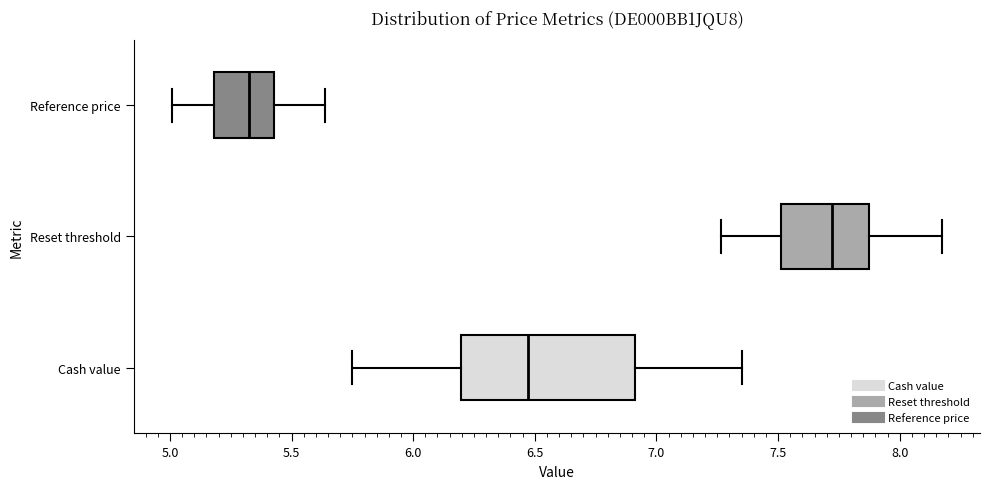

Which box is the widest, from its left edge to its right edge?

Cash value